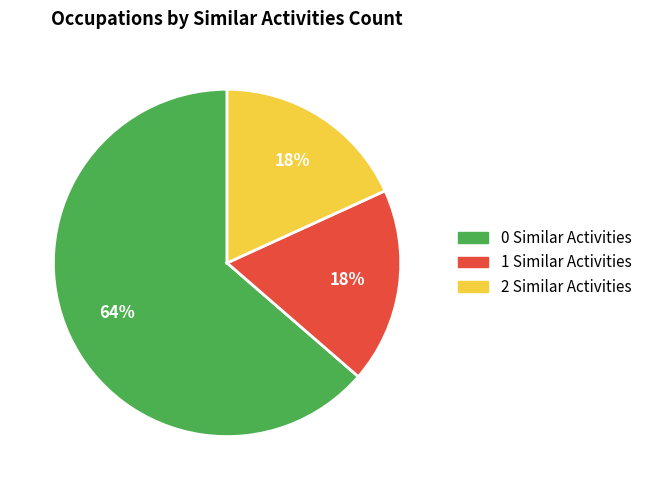

Combined, do 1 Similar Activities and 2 Similar Activities account for over 50%?

No